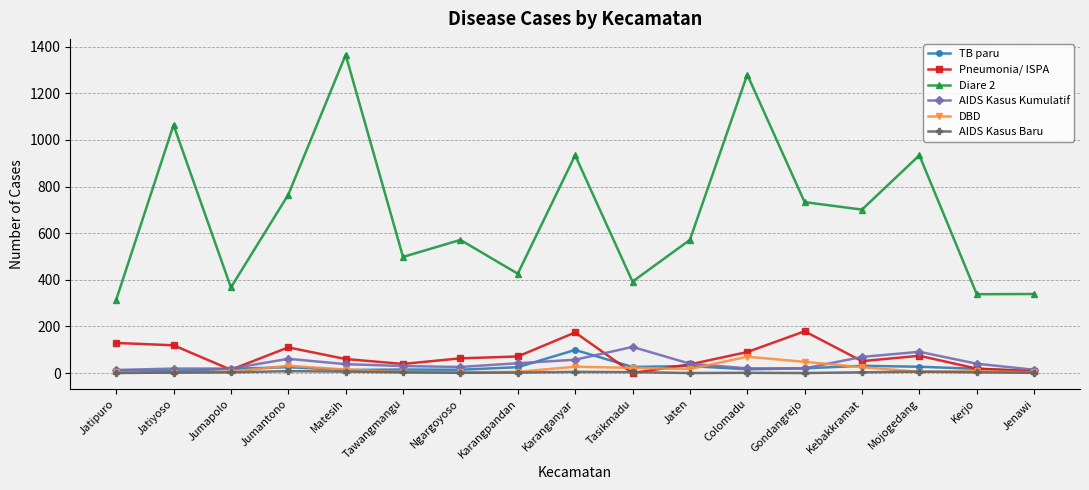

True or false: Pneumonia/ ISPA has more than 2 interior local peaks.

True